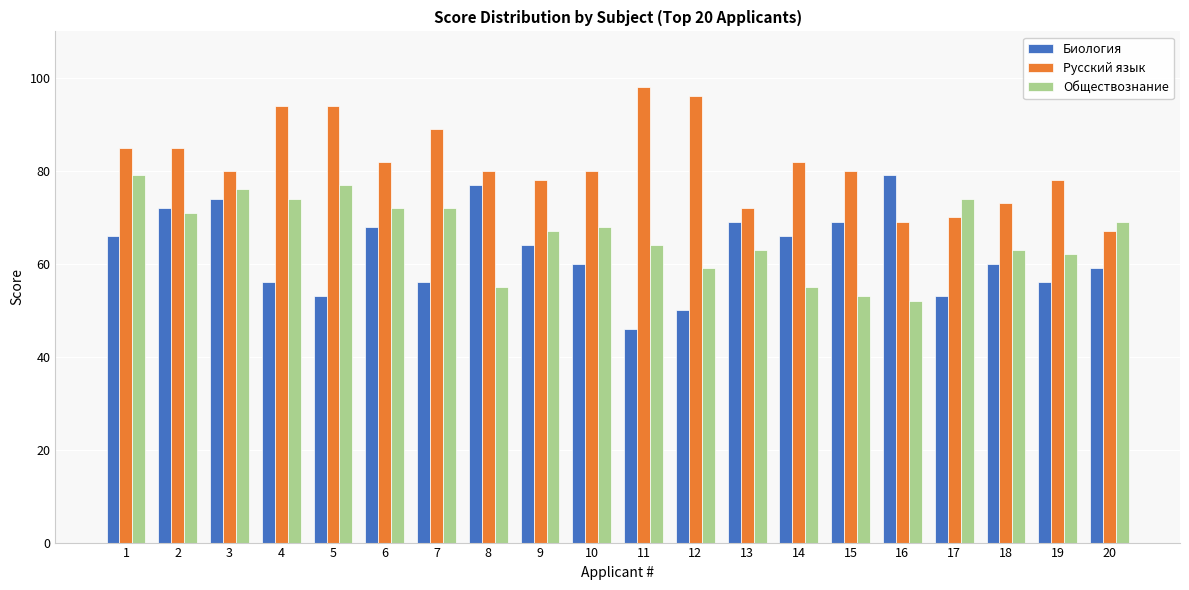

Which series changed the most between 4 and 20?

Русский язык